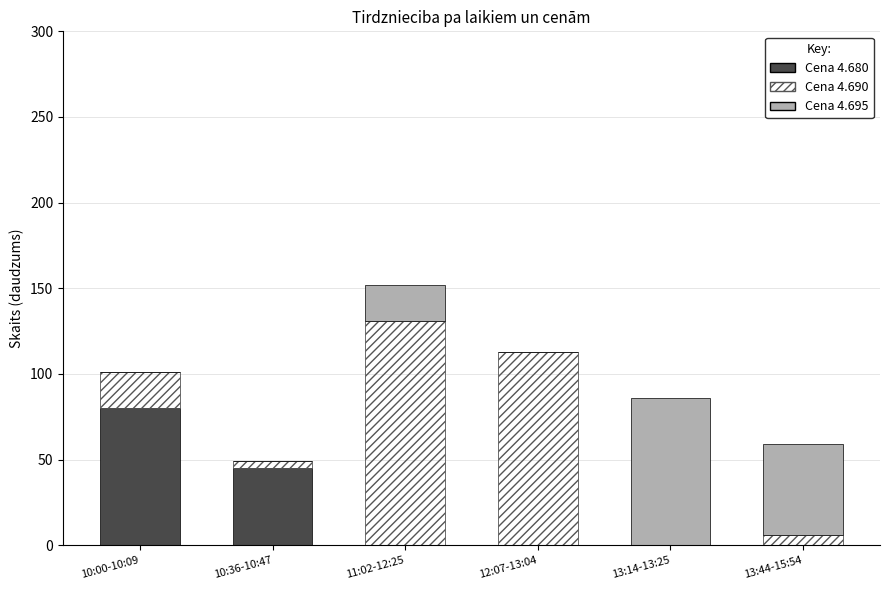

Is it true that Cena 4.680 equals 80 at 10:00-10:09?

True